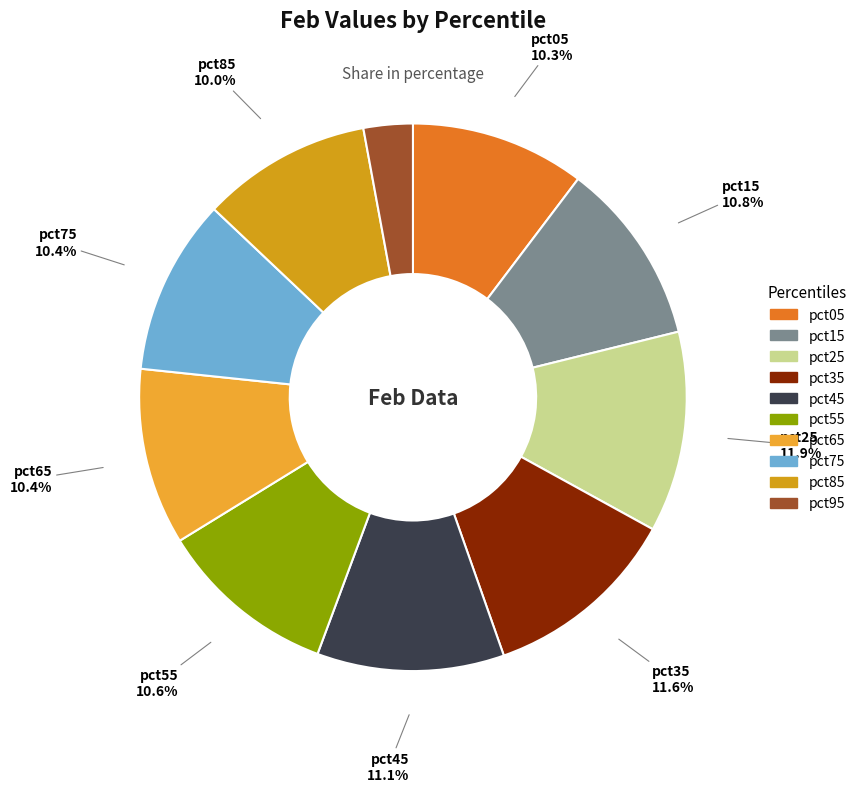

Does pct55 account for over 50% of the chart?

No